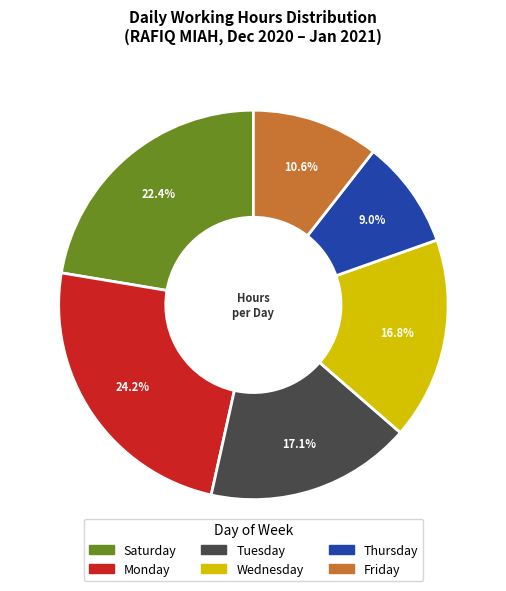

Does any single category account for the majority?

No